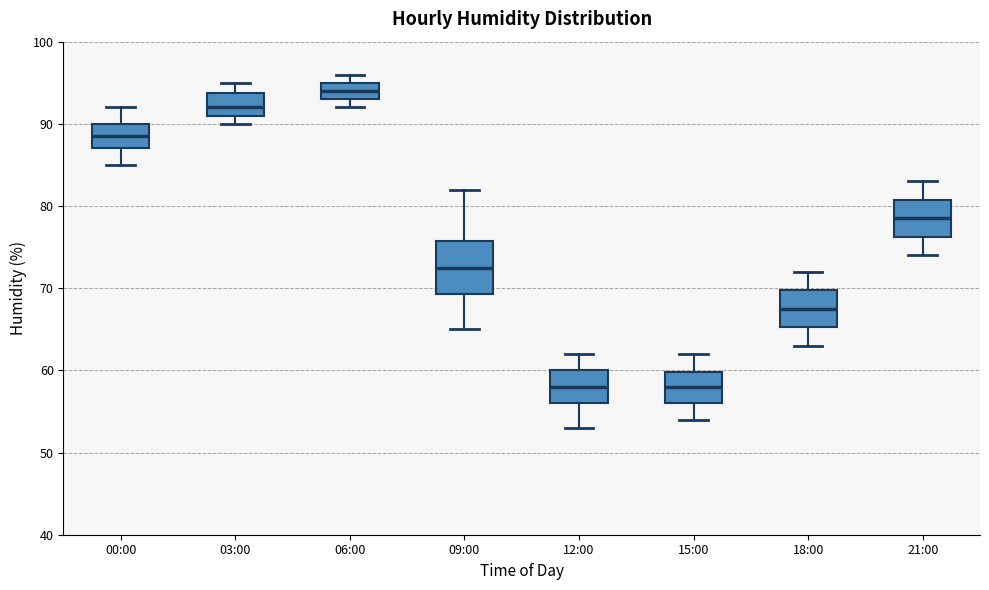

Reading left to right, read every box against the y-axis: the position of its median line, the range the box covers, and the ends of its whiskers. The values are not printed on the chart, so give them approximately, as read against the axis.

00:00: median 89, box 87 to 90, whiskers 85 to 92
03:00: median 92, box 91 to 94, whiskers 90 to 95
06:00: median 94, box 93 to 95, whiskers 92 to 96
09:00: median 73, box 69 to 76, whiskers 65 to 82
12:00: median 58, box 56 to 60, whiskers 53 to 62
15:00: median 58, box 56 to 60, whiskers 54 to 62
18:00: median 68, box 65 to 70, whiskers 63 to 72
21:00: median 79, box 76 to 81, whiskers 74 to 83